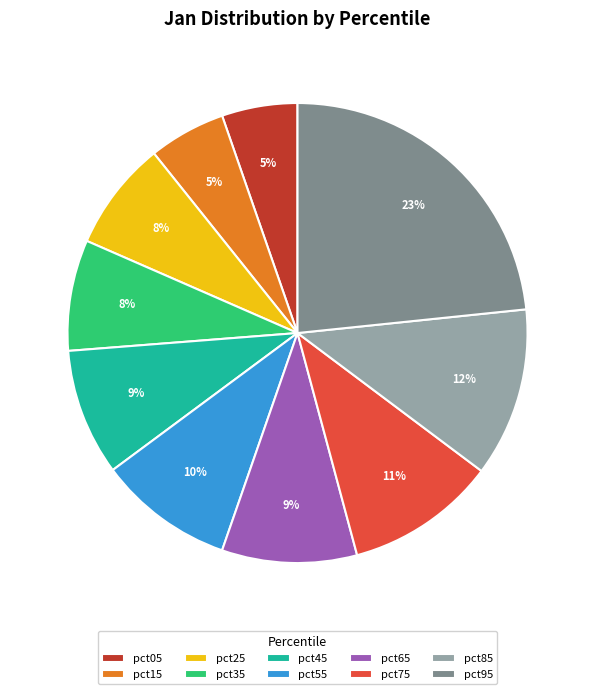

To the nearest percent, what is the difference between the largest and smallest slice percentages?

18%